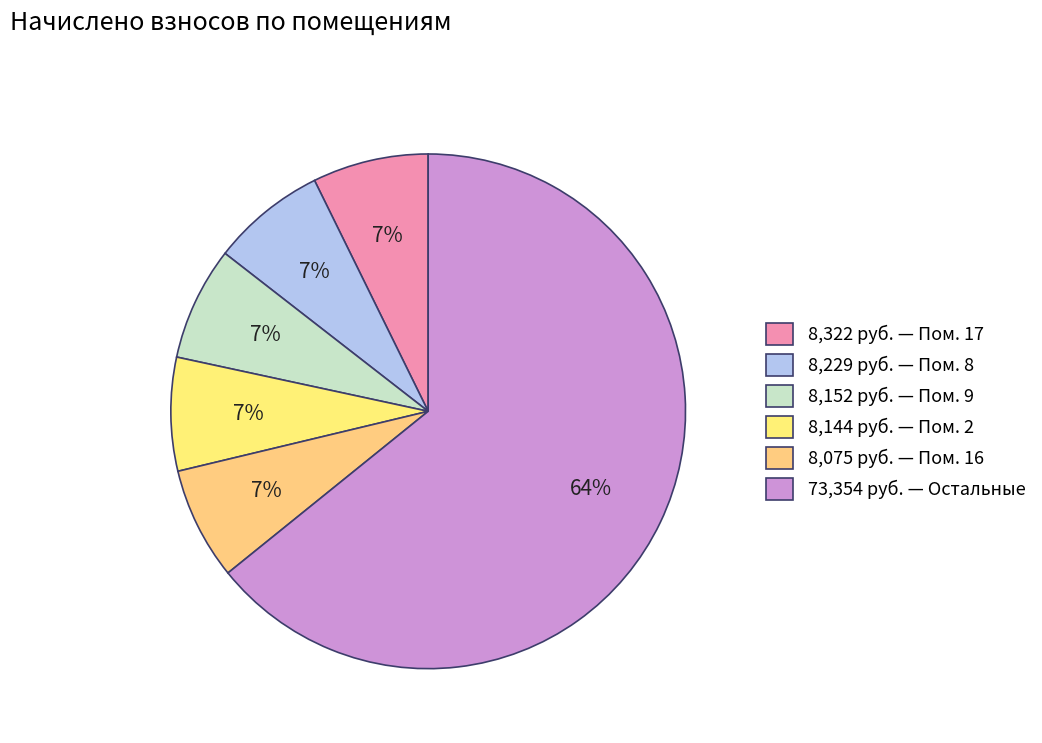

How many segments does this pie chart have?

6